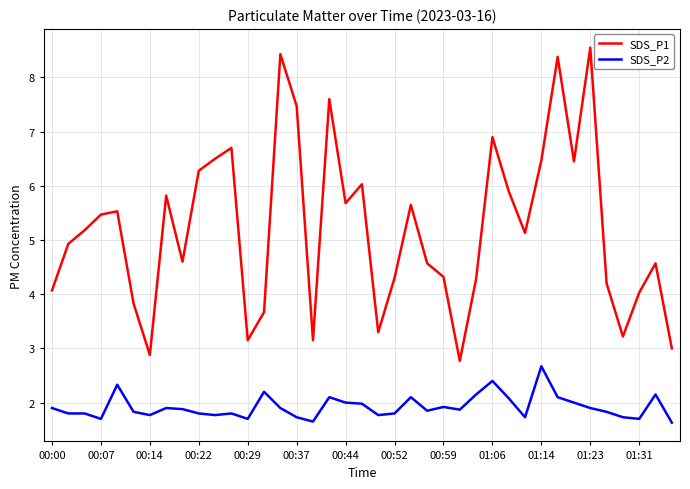

True or false: SDS_P1 and SDS_P2 intersect in this chart.

False